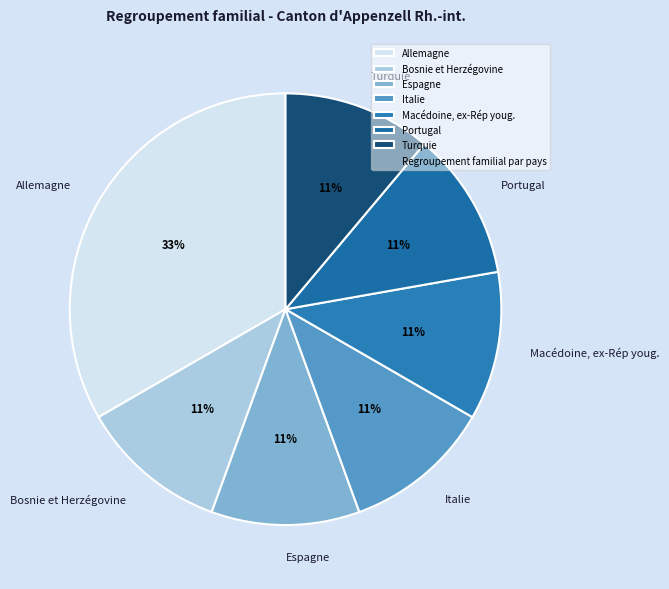

Approximately how many times larger is the value at Macédoine, ex-Rép youg. compared to Turquie?

1.0